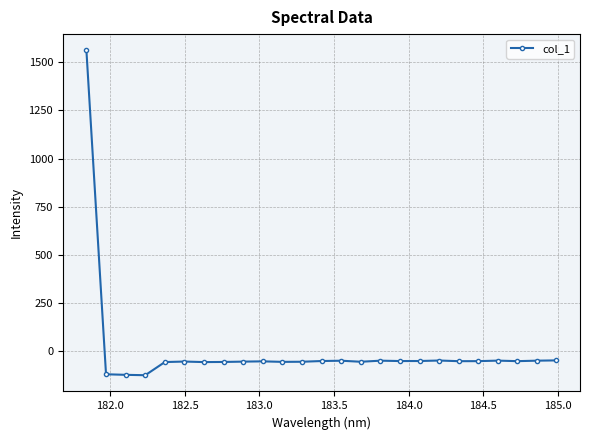

How many distinct data groups are displayed?

1